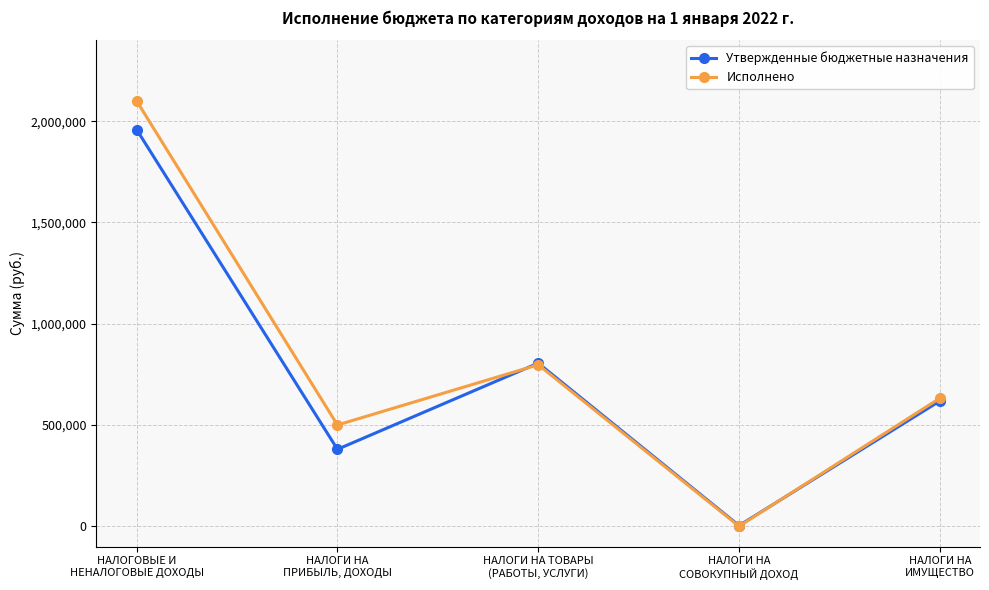

Reading left to right, extract all data points from this chart.

Утвержденные бюджетные назначения: 1958643.7	380000.0	805360.0	3300.0	618626.8
Исполнено: 2100033.5	500020.8	797521.6	0.0	632297.4